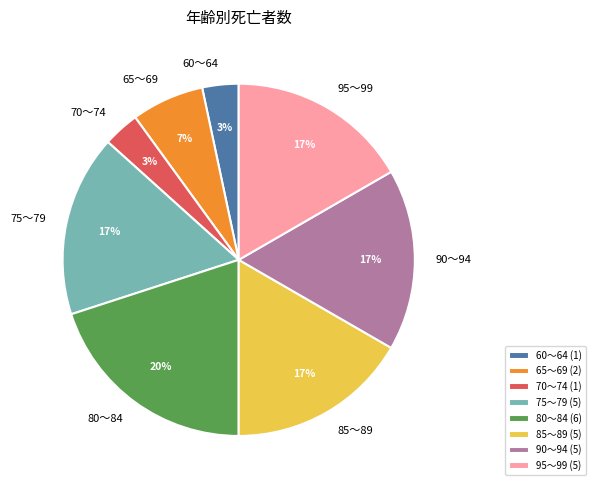

To the nearest percent, what is the difference between the largest and smallest slice percentages?

17%